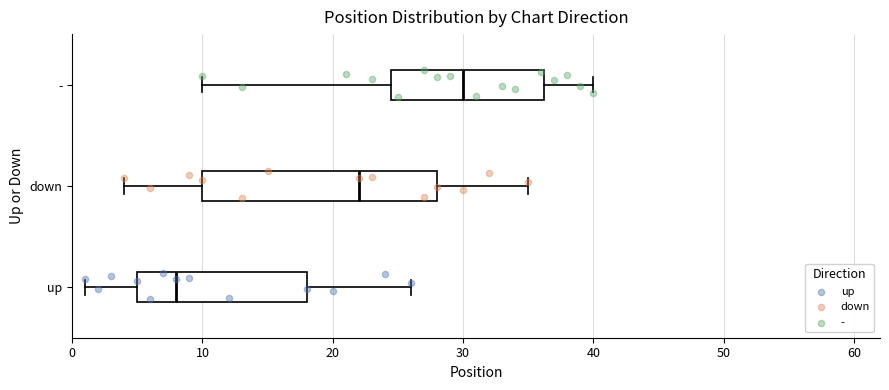

Reading bottom to top, read every box against the x-axis: the position of its median line, the range the box covers, and the ends of its whiskers. The values are not printed on the chart, so give them approximately, as read against the axis.

up: median 8, box 5 to 18, whiskers 1 to 26
down: median 22, box 10 to 28, whiskers 4 to 35
-: median 30, box 25 to 36, whiskers 10 to 40